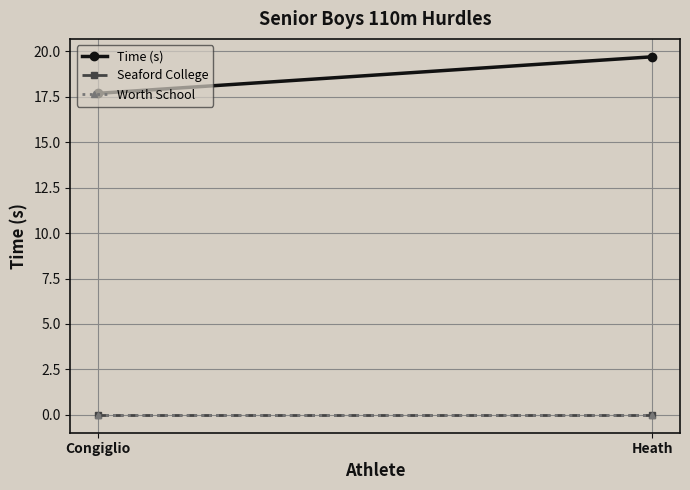

Reading left to right, what are all the values shown in this chart?

Time (s): 17.7	19.7
Seaford College: 0.0	0.0
Worth School: 0.0	0.0